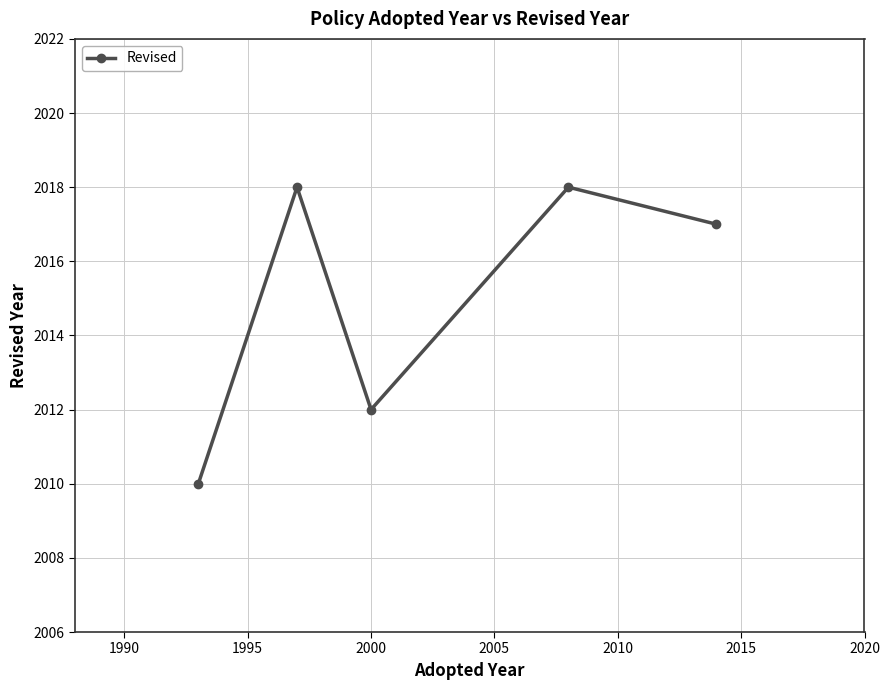

What is the value of the 5th point from the left?

2017